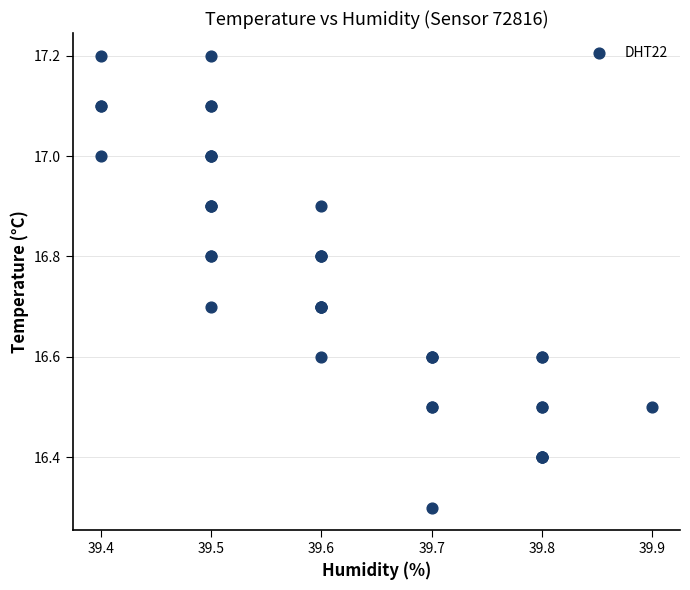

What Y value in the scatter plot is closest to 16?

16.3